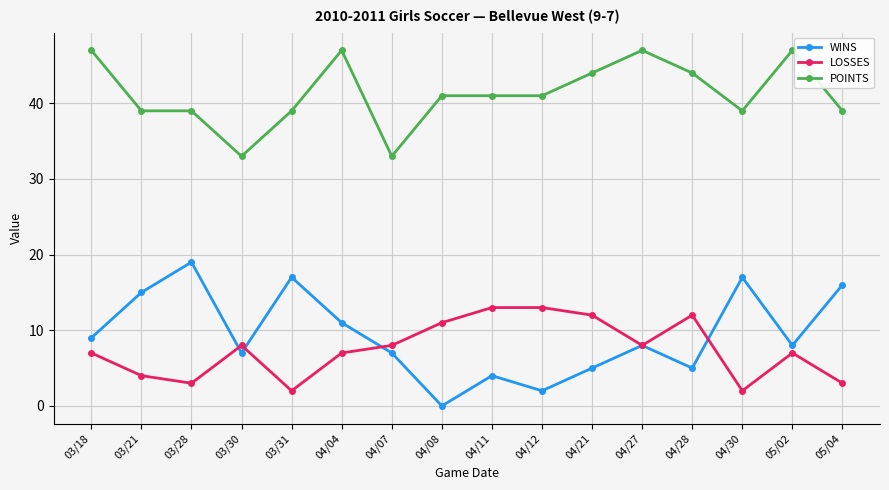

Which series has the largest range (max minus min)?

WINS